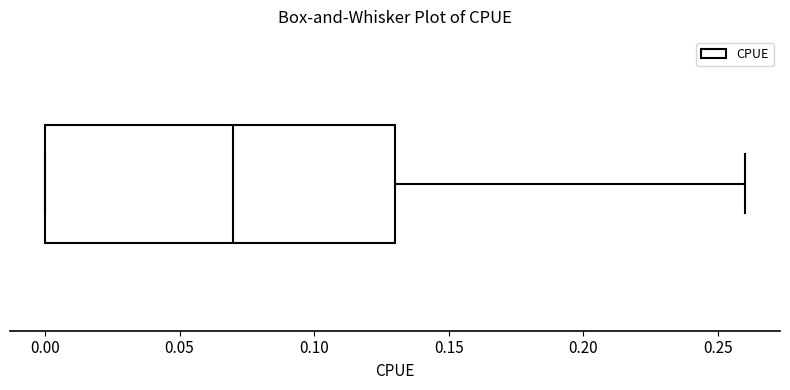

Read this box plot against the x-axis: the position of the median line, the range covered by the box, and the ends of both whiskers. The values are not printed on the chart, so give them approximately, as read against the axis.

median 0.07, box 0.00 to 0.13, whiskers 0.00 to 0.26